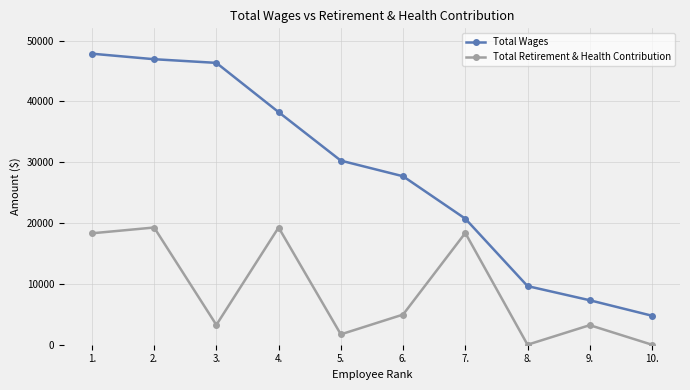

Is this an area chart (filled region under the line)?

No